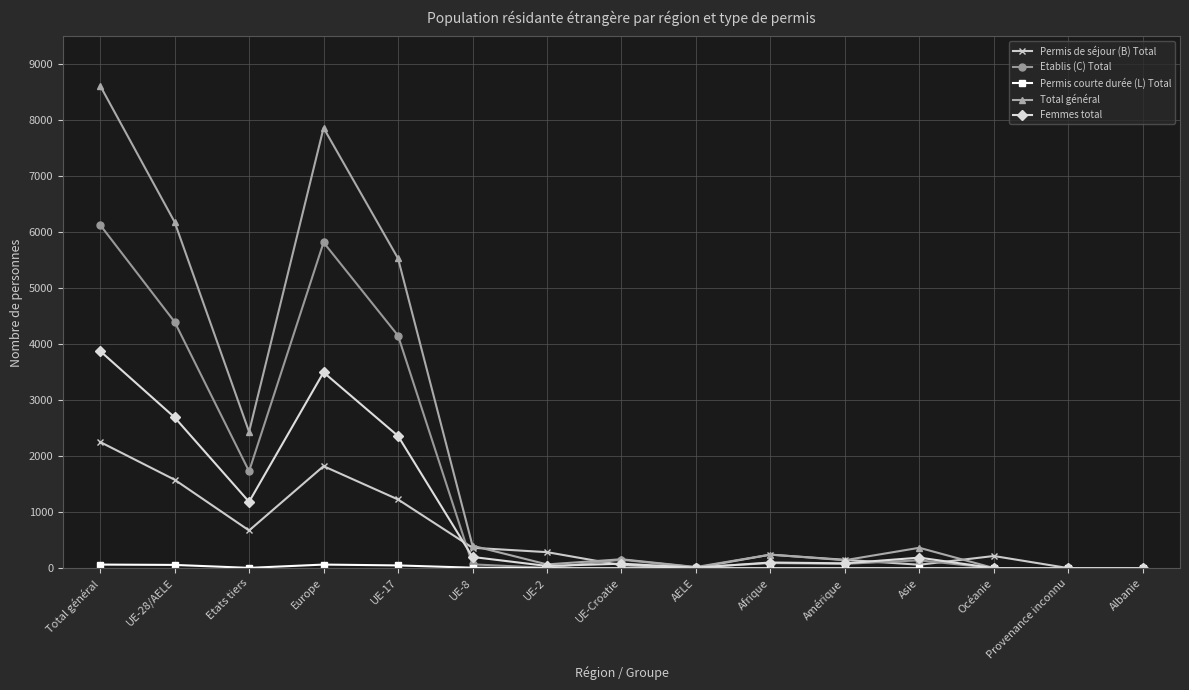

The value of Femmes total at Europe is 3499. True or false?

True